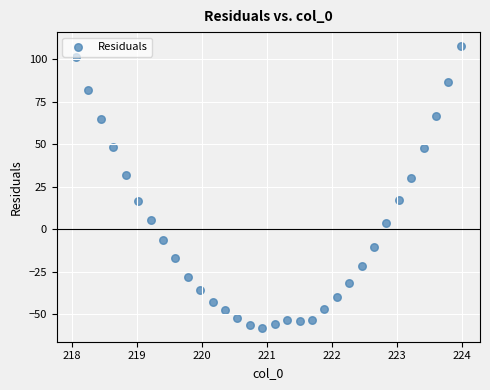

What is the range of X values (max minus min)?

5.9